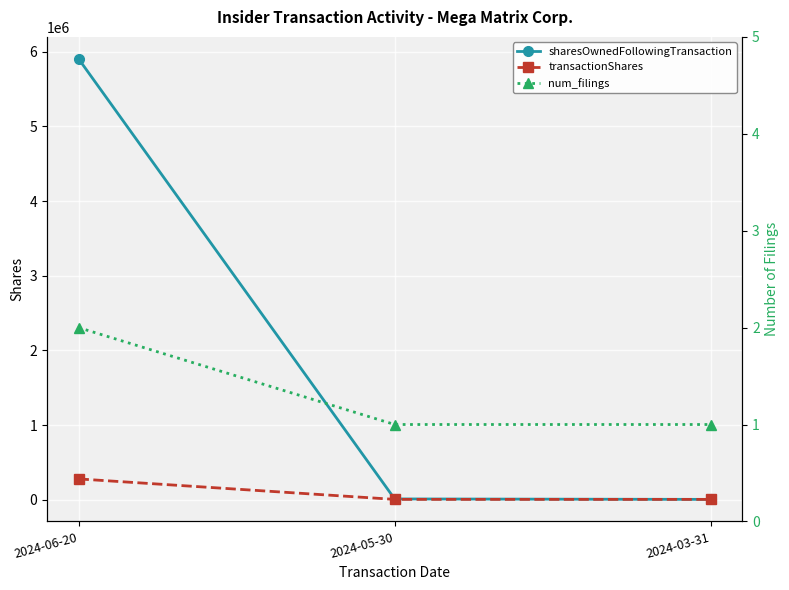

What is the lowest value of the transactionShares series?

6000